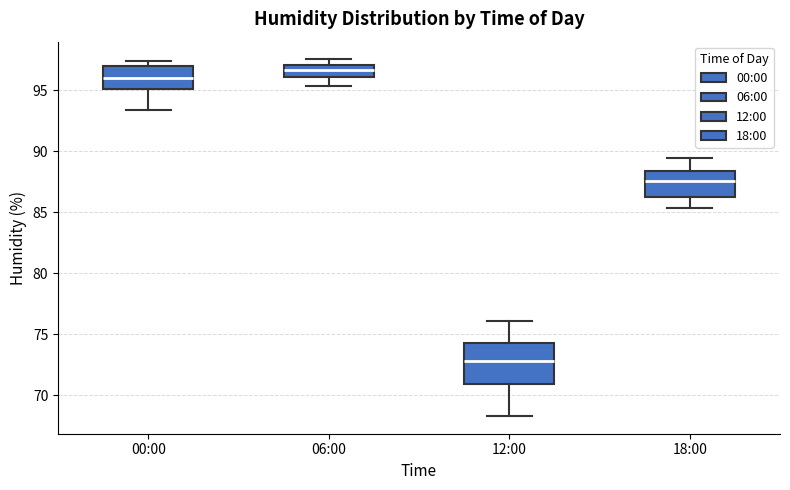

Reading left to right, transcribe this box plot: for each box, give where its median line is, the range the box spans, and where its two whiskers end, as read against the y-axis. The values are not printed on the chart, so give them approximately, as read against the axis.

00:00: median 96.0, box 95.0 to 97.0, whiskers 93.5 to 97.5
06:00: median 96.5, box 96.0 to 97.0, whiskers 95.5 to 97.5
12:00: median 73.0, box 71.0 to 74.5, whiskers 68.5 to 76.0
18:00: median 87.5, box 86.5 to 88.5, whiskers 85.5 to 89.5